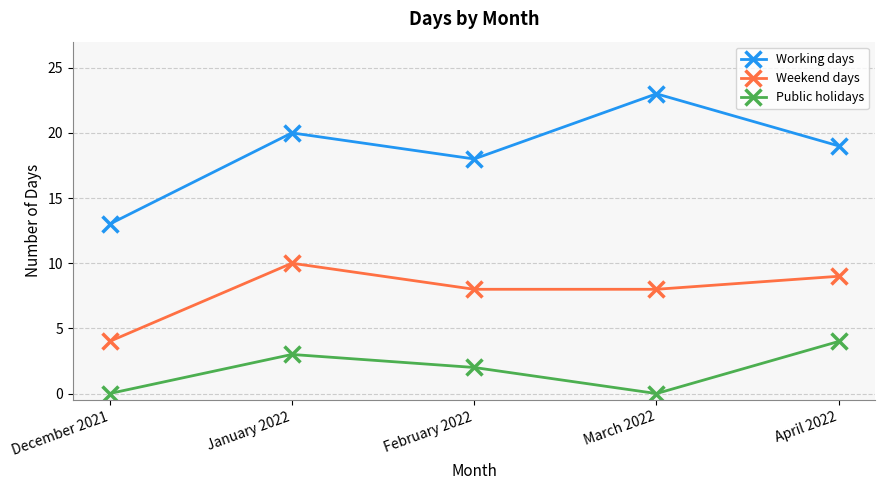

At which label does Working days reach its peak?

March 2022